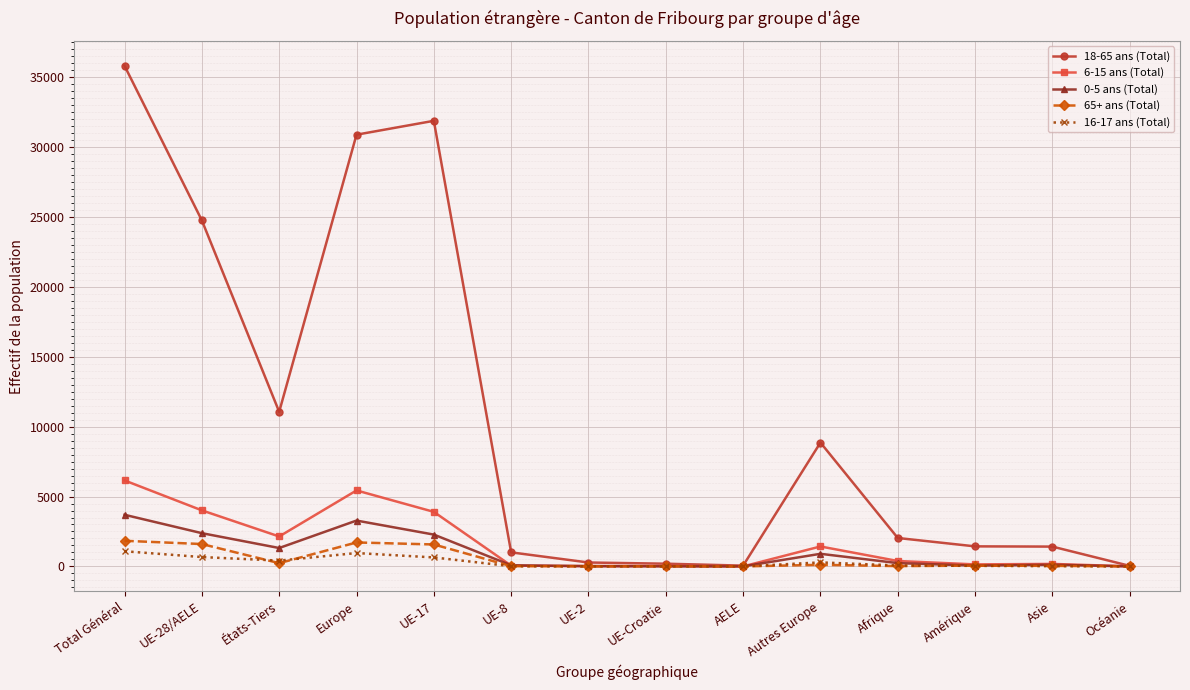

True or false: 16-17 ans (Total) has more than 0 interior local peaks.

True